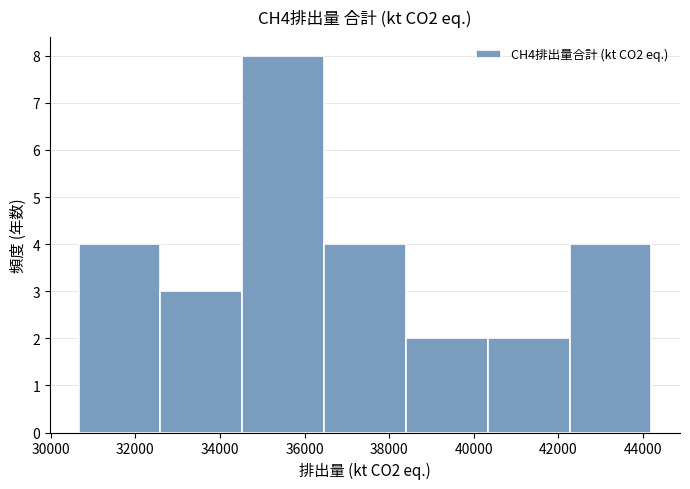

Reading left to right, transcribe this chart: for each bar, give the range it covers on the x-axis and its height. Neither the bar edges nor the heights are printed on the chart, so give them approximately, as read against the axes.

30600 to 32600: 4
32600 to 34600: 3
34600 to 36400: 8
36400 to 38400: 4
38400 to 40400: 2
40400 to 42200: 2
42200 to 44200: 4